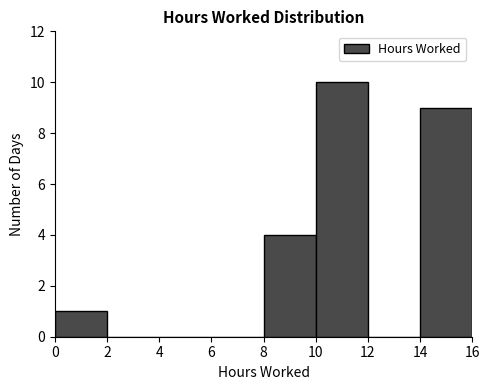

Reading left to right, list every bar in this chart as the range it spans on the x-axis followed by its height. The values are not printed on the chart, so give them approximately, as read against the axis.

0 to 2: 1
2 to 4: 0
4 to 6: 0
6 to 8: 0
8 to 10: 4
10 to 12: 10
12 to 14: 0
14 to 16: 9